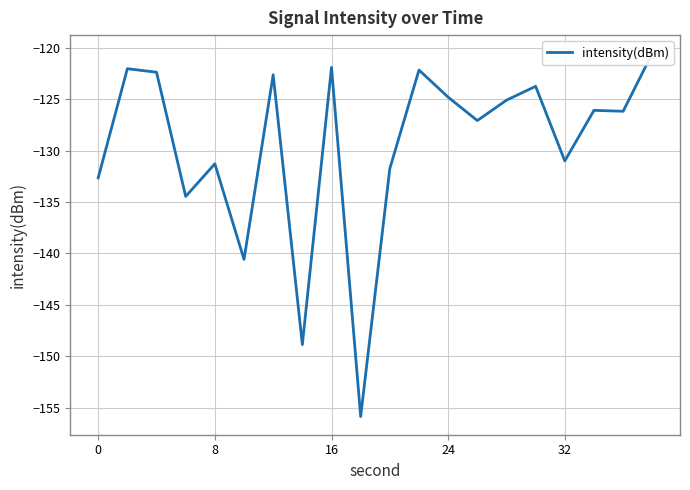

Count the number of values greater than -126.

9